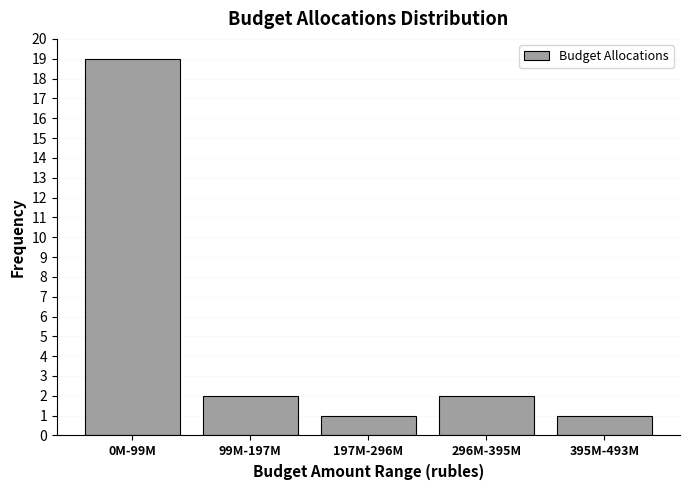

Reading left to right, list all the values displayed in this chart.

0M-99M=19	99M-197M=2	197M-296M=1	296M-395M=2	395M-493M=1